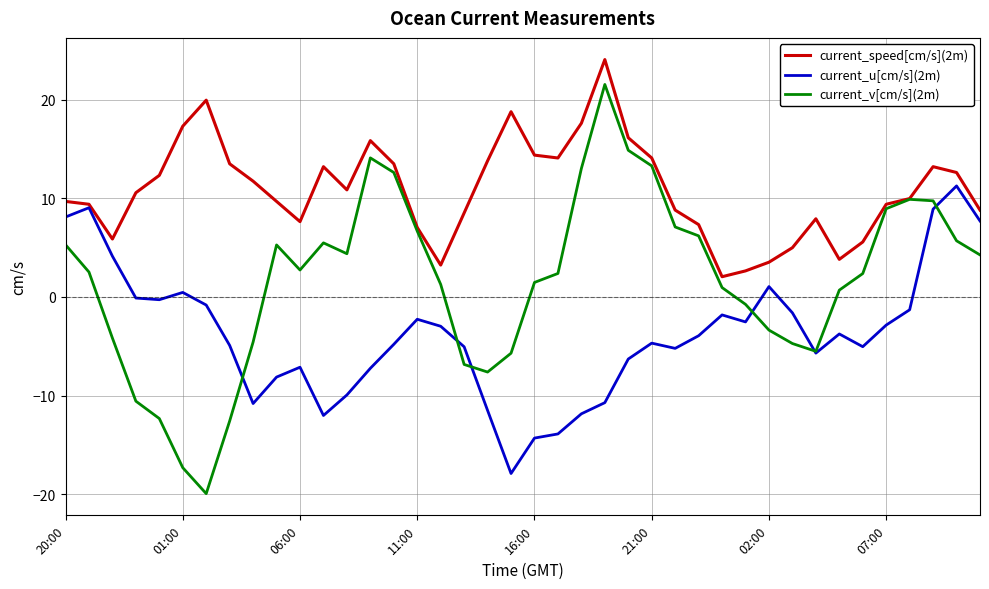

Which series has the widest spread of values?

current_v[cm/s](2m)